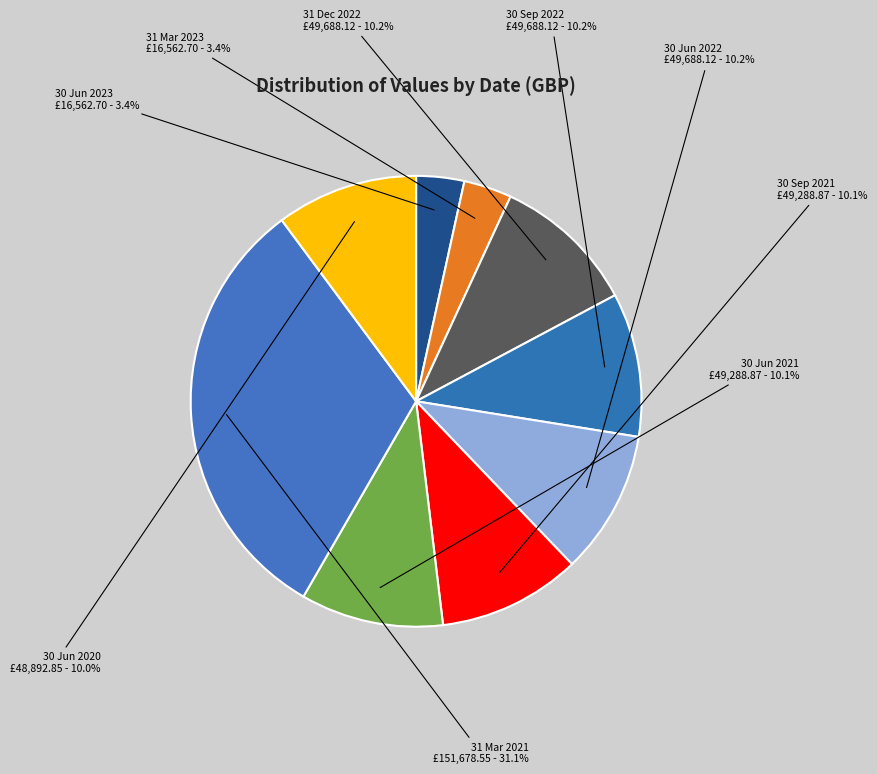

True or false: 31 Mar 2021 accounts for 45% of the total.

False